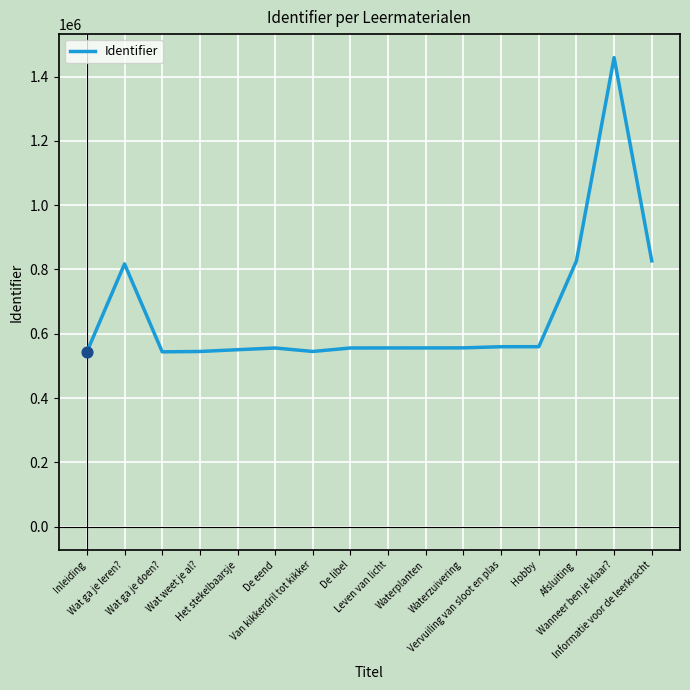

Approximately how many times larger is the value at Wat weet je al? compared to De libel?

1.0